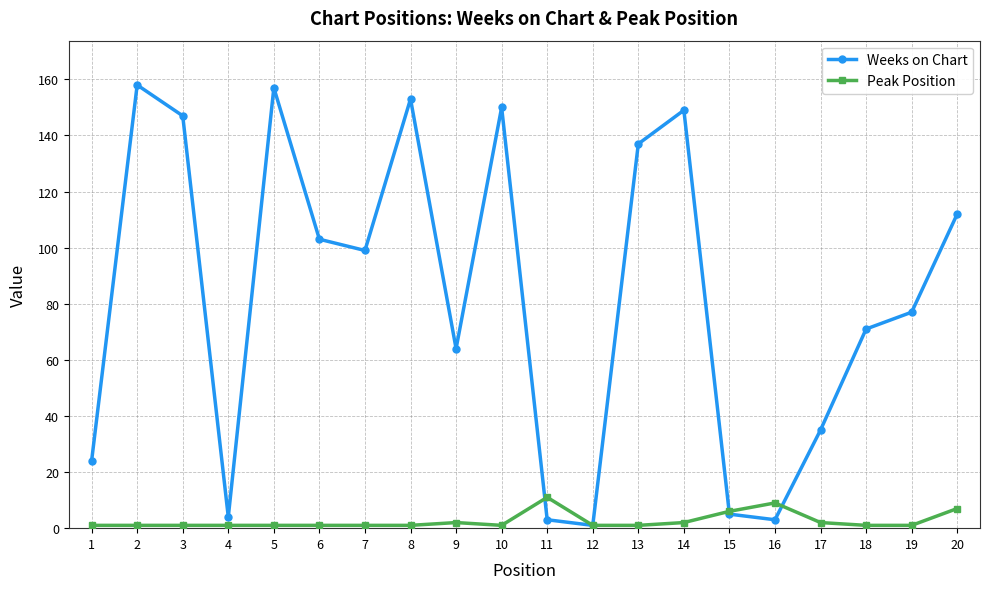

What is the spread (max minus min) of values at 18?

70